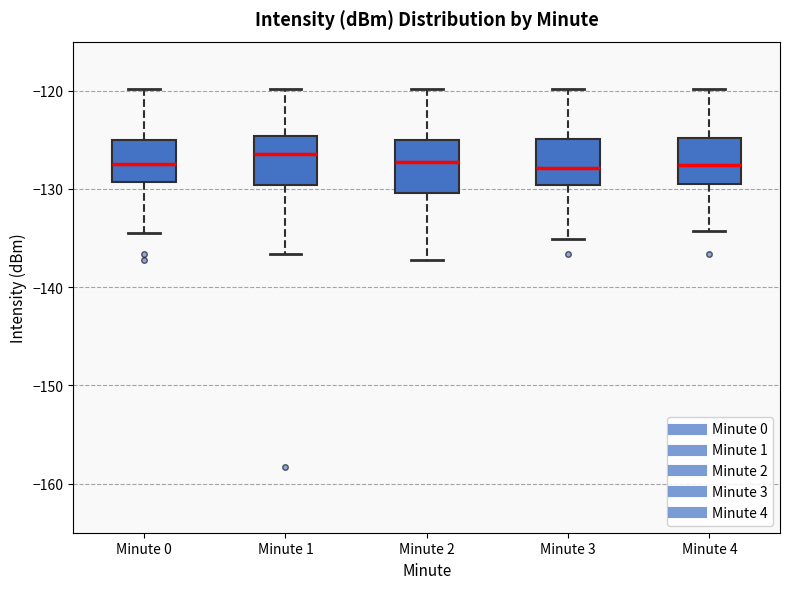

Reading left to right, read every box against the y-axis: the position of its median line, the range the box covers, and the ends of its whiskers. The values are not printed on the chart, so give them approximately, as read against the axis.

Minute 0: median -127, box -129 to -125, whiskers -134 to -120
Minute 1: median -126, box -130 to -125, whiskers -137 to -120
Minute 2: median -127, box -130 to -125, whiskers -137 to -120
Minute 3: median -128, box -130 to -125, whiskers -135 to -120
Minute 4: median -128, box -129 to -125, whiskers -134 to -120